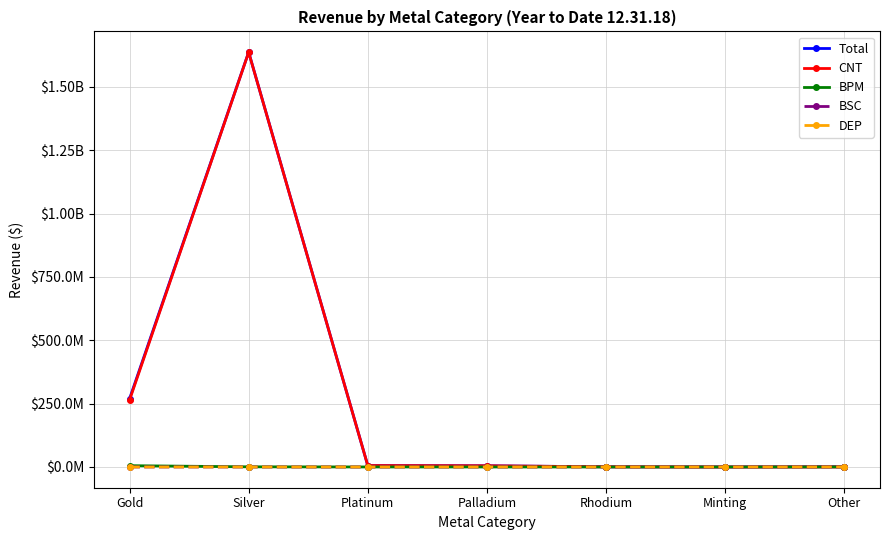

Is it true that Total equals 1637462556.8 at Silver?

True